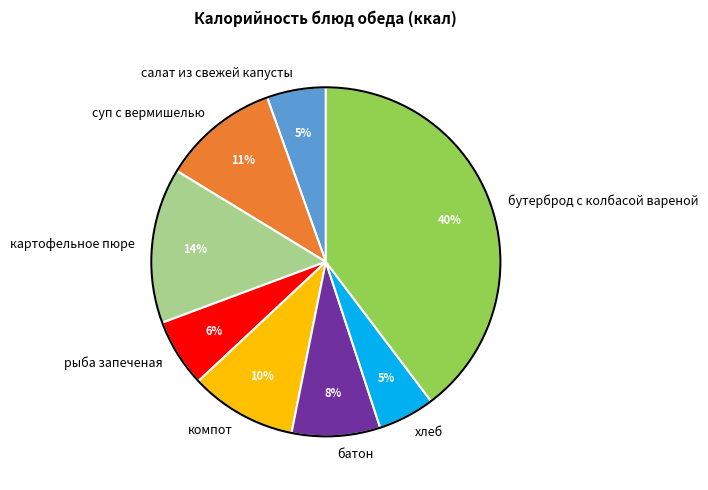

Do суп с вермишелью and салат из свежей капусты together represent more than half of the pie?

No